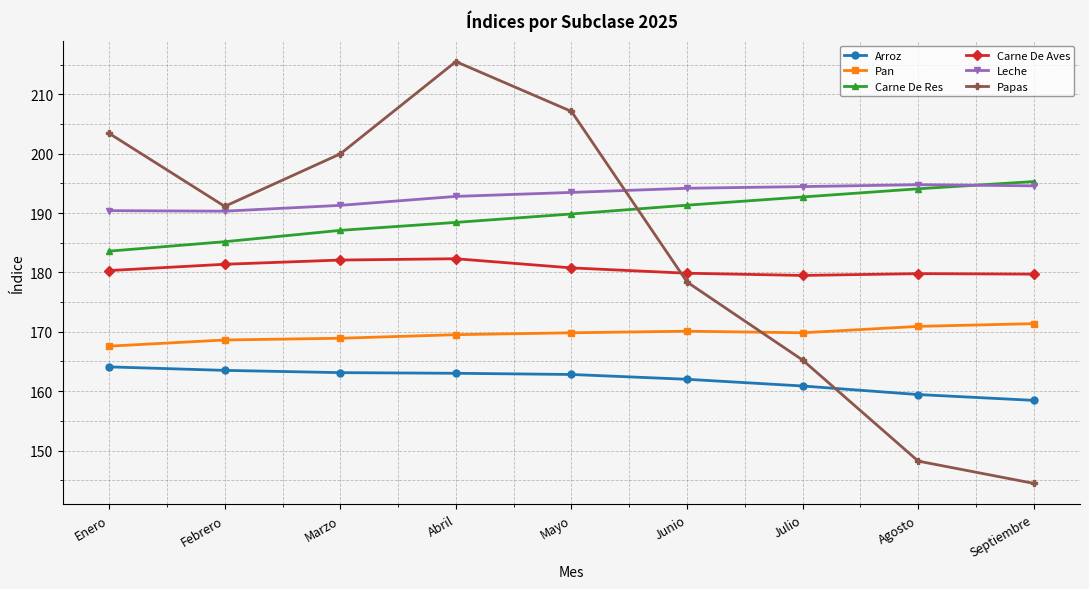

What is the maximum value for Arroz?

164.1